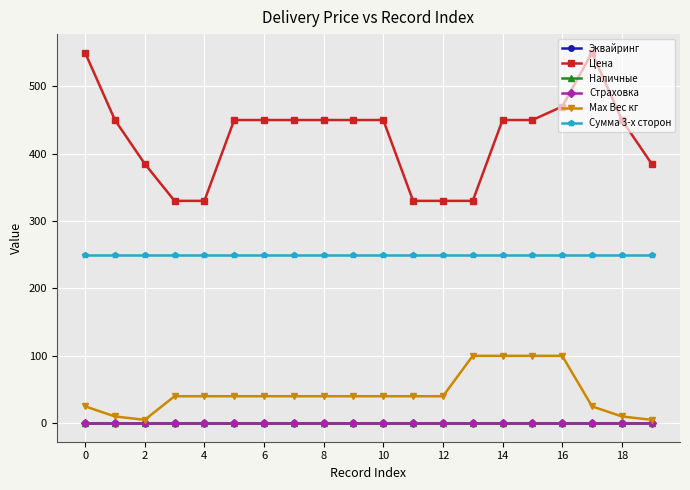

Reading left to right, list all the values displayed in this chart.

Эквайринг: 0	0	0	0	0	0	0	0	0	0	0	0	0	0	0	0	0	0	0	0
Цена: 550	450	385	330	330	450	450	450	450	450	450	330	330	330	450	450	470	550	450	385
Наличные: 0	0	0	0	0	0	0	0	0	0	0	0	0	0	0	0	0	0	0	0
Страховка: 0	0	0	0	0	0	0	0	0	0	0	0	0	0	0	0	0	0	0	0
Max Вес кг: 25	10	5	40	40	40	40	40	40	40	40	40	40	100	100	100	100	25	10	5
Сумма 3-х сторон: 250	250	250	250	250	250	250	250	250	250	250	250	250	250	250	250	250	250	250	250